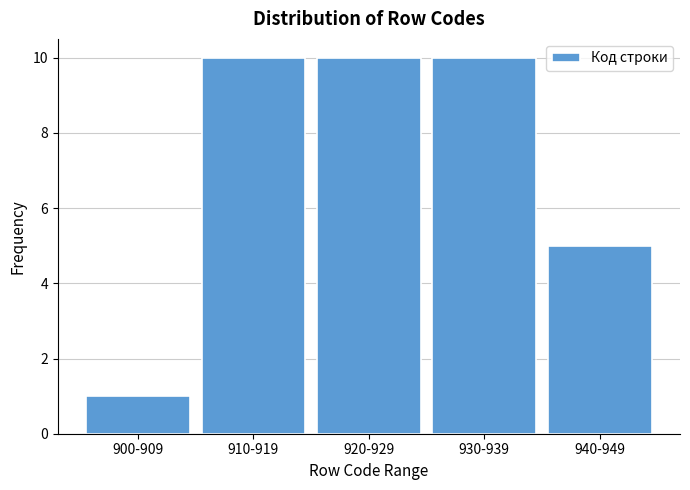

Reading left to right, transcribe all the data shown in this chart.

1	10	10	10	5